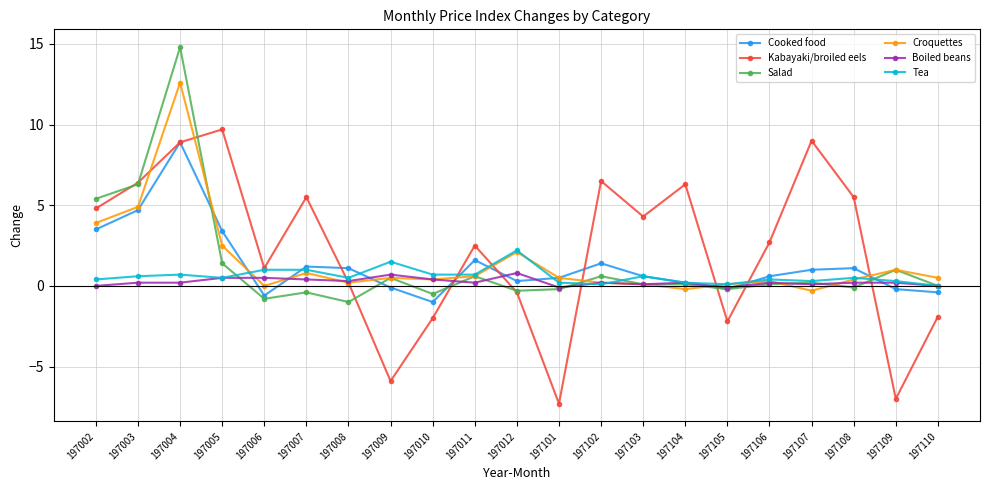

Is it true that Salad equals 2.9 at 197003?

False